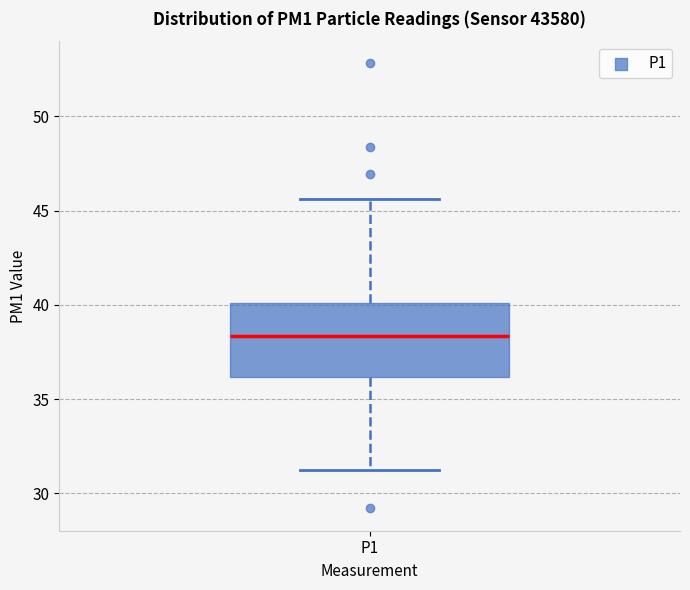

Where is the upper edge of the box for P1 on the y-axis? The values are not printed on the chart, so give them approximately, as read against the axis.

40.0